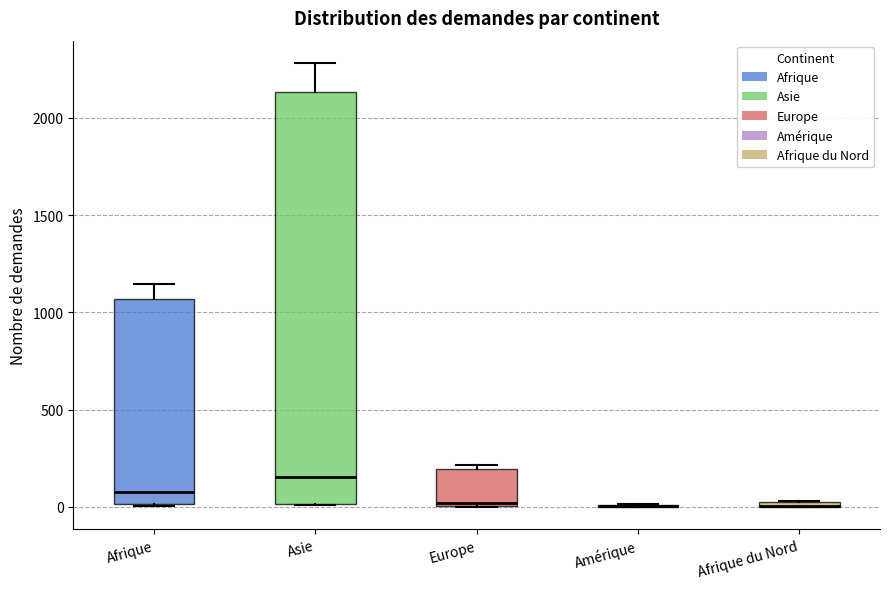

Which box is the tallest, from its lower edge to its upper edge?

Asie